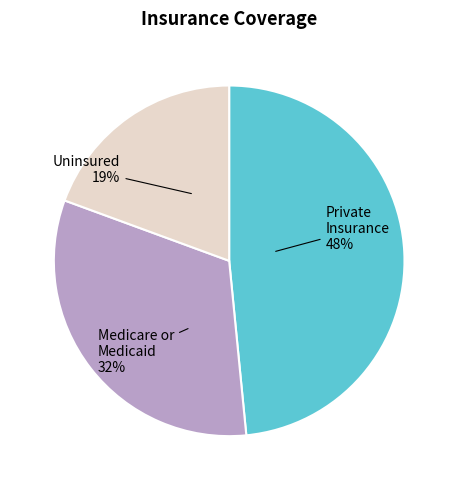

What is the ratio of the value at Medicare or Medicaid to the value at Uninsured?

1.7